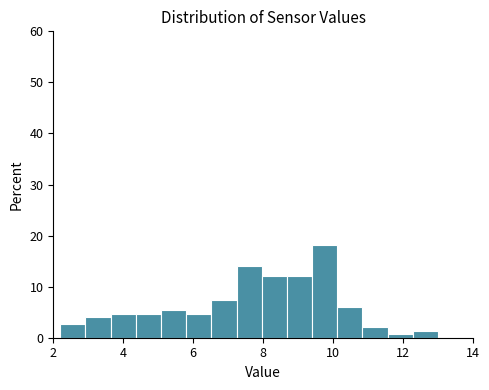

Read against the x-axis, roughly where is the centre of the tallest bar?

9.8